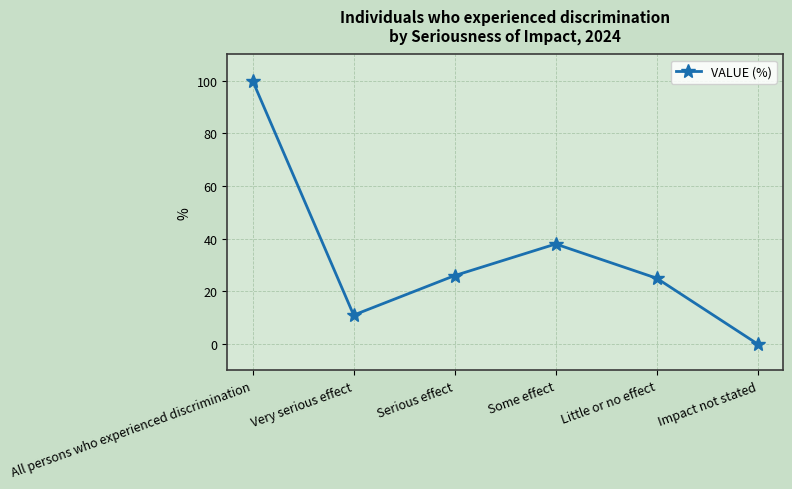

The value at Impact not stated is 0. True or false?

True